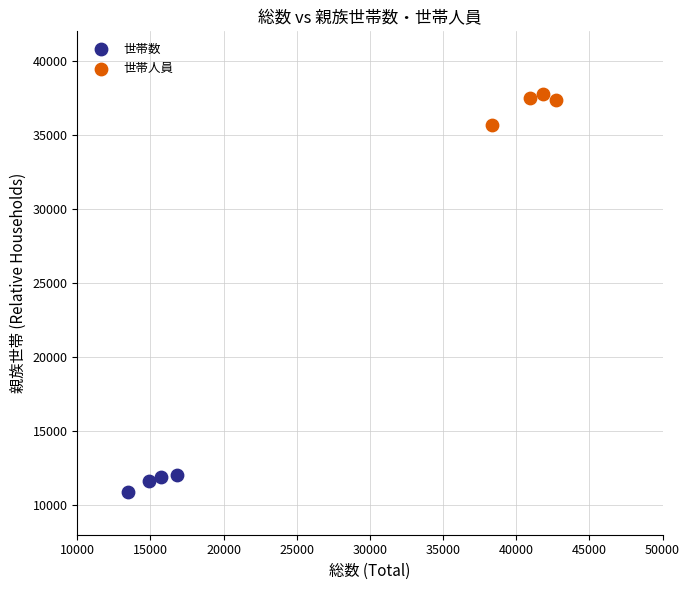

Which series has the largest Y range (max minus min)?

世帯人員